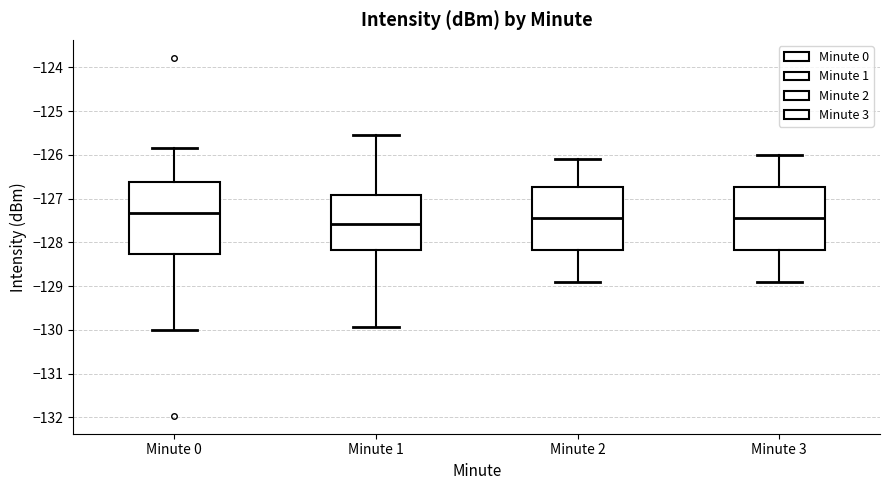

Reading left to right, transcribe this box plot: for each box, give where its median line is, the range the box spans, and where its two whiskers end, as read against the y-axis. The values are not printed on the chart, so give them approximately, as read against the axis.

Minute 0: median -127.3, box -128.3 to -126.6, whiskers -130.0 to -125.8
Minute 1: median -127.6, box -128.2 to -126.9, whiskers -129.9 to -125.6
Minute 2: median -127.4, box -128.2 to -126.7, whiskers -128.9 to -126.1
Minute 3: median -127.4, box -128.2 to -126.7, whiskers -128.9 to -126.0